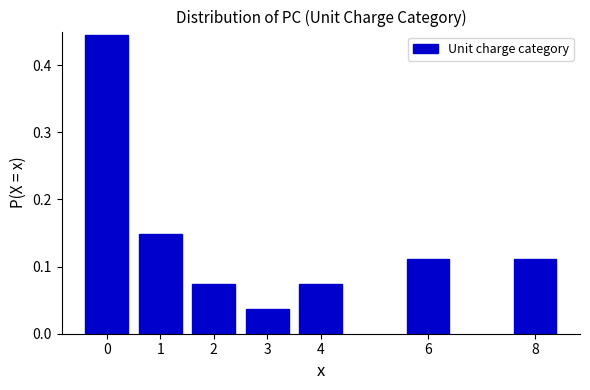

True or false: the data shows 0.0 at 2.

False